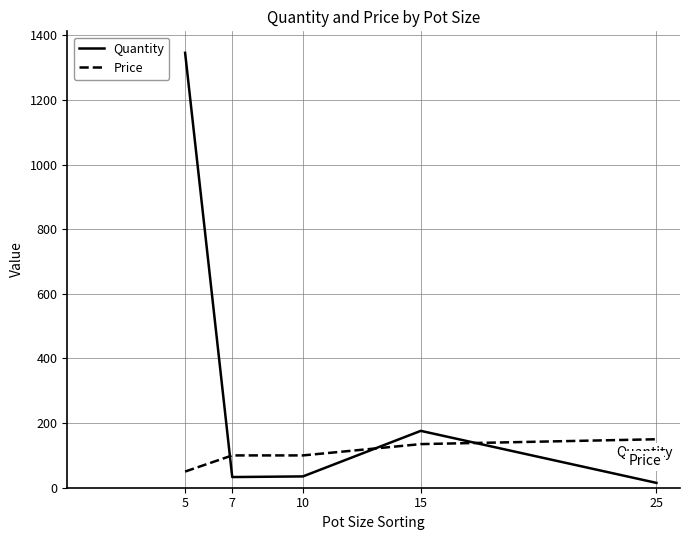

Does the chart have visible grid lines?

Yes